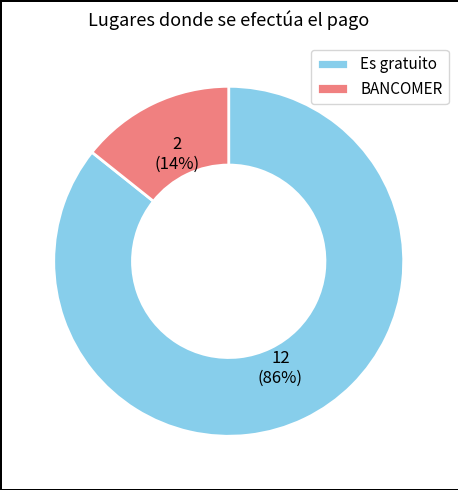

What is the ratio of the value at BANCOMER to the value at Es gratuito?

0.2